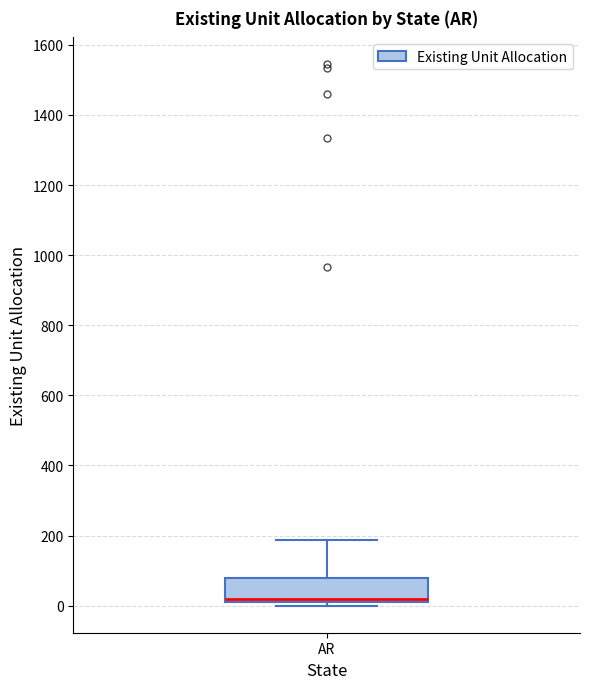

Read this box plot against the y-axis: the position of the median line, the range covered by the box, and the ends of both whiskers. The values are not printed on the chart, so give them approximately, as read against the axis.

median 20, box 0 to 80, whiskers 0 (just below the box's lower edge) to 180